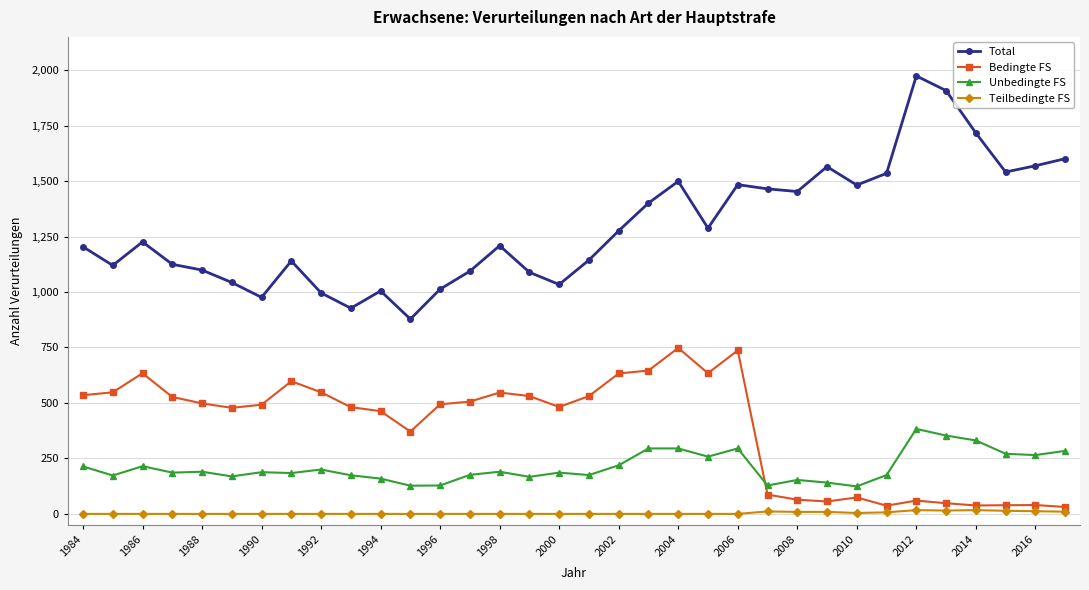

What is the greatest value displayed?

1974